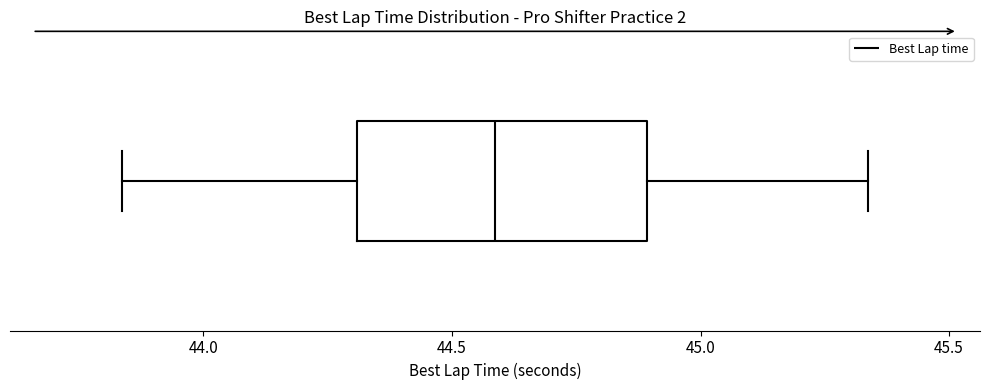

Transcribe this box plot: give where the median line is, the range the box spans, and where the two whiskers end, as read against the x-axis. The values are not printed on the chart, so give them approximately, as read against the axis.

median 44.60, box 44.30 to 44.90, whiskers 43.85 to 45.35